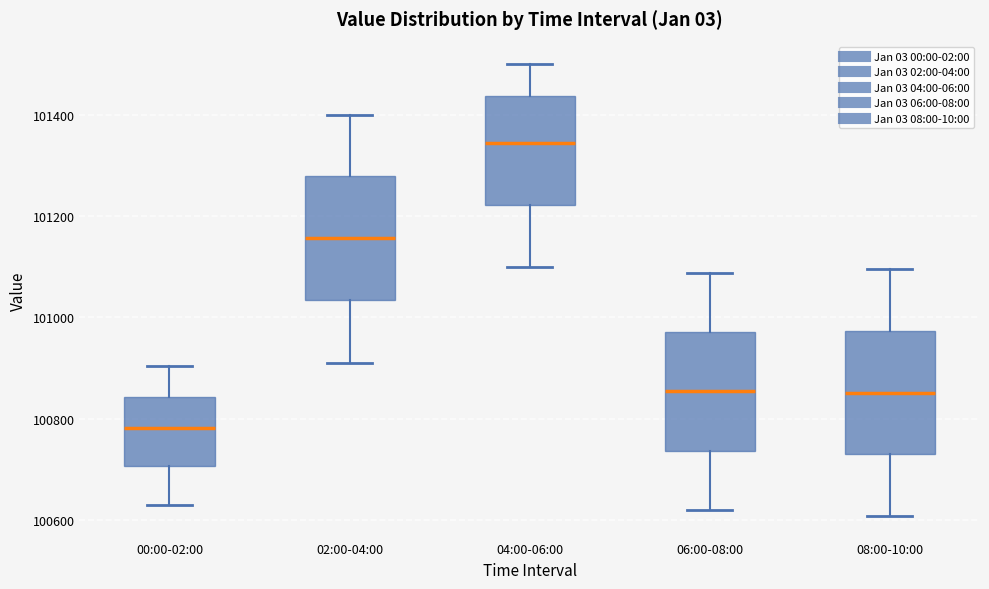

Reading left to right, read every box against the y-axis: the position of its median line, the range the box covers, and the ends of its whiskers. The values are not printed on the chart, so give them approximately, as read against the axis.

00:00-02:00: median 100780, box 100700 to 100840, whiskers 100640 to 100900
02:00-04:00: median 101160, box 101040 to 101280, whiskers 100920 to 101400
04:00-06:00: median 101340, box 101220 to 101440, whiskers 101100 to 101500
06:00-08:00: median 100860, box 100740 to 100980, whiskers 100620 to 101080
08:00-10:00: median 100860, box 100720 to 100980, whiskers 100600 to 101100